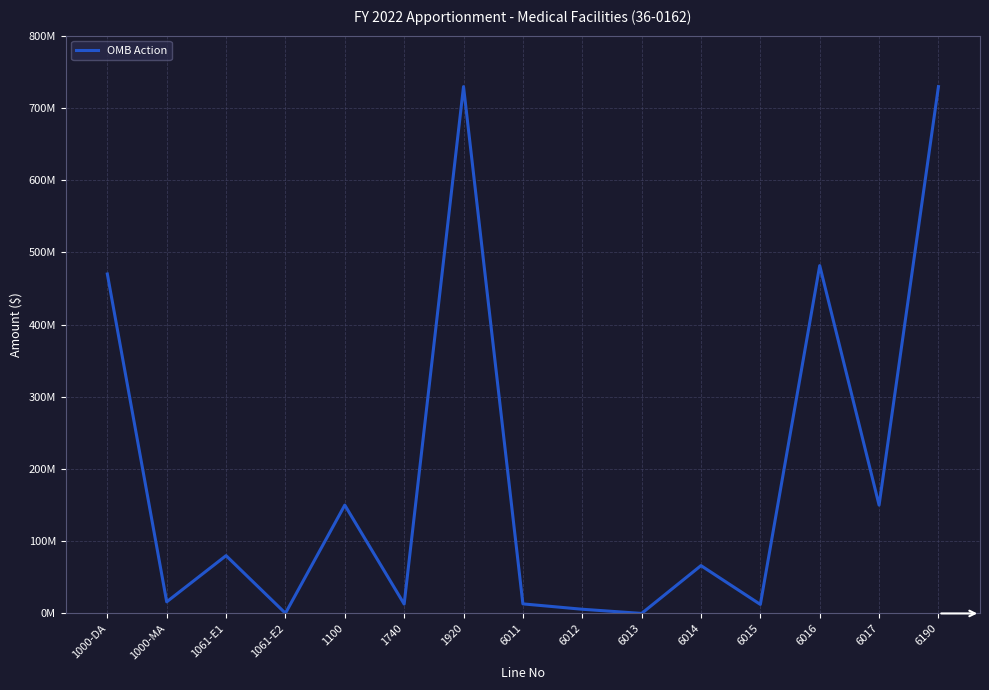

Is this an area chart (filled region under the line)?

No